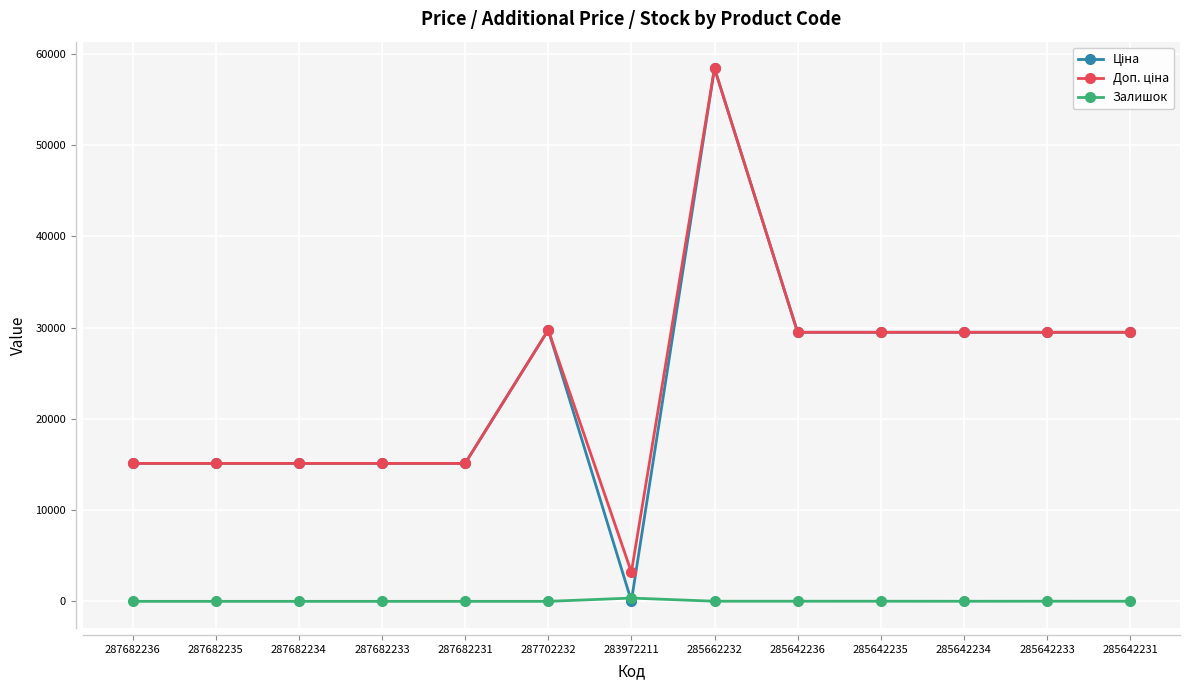

What is the label of the 3rd point from the left?

287682234